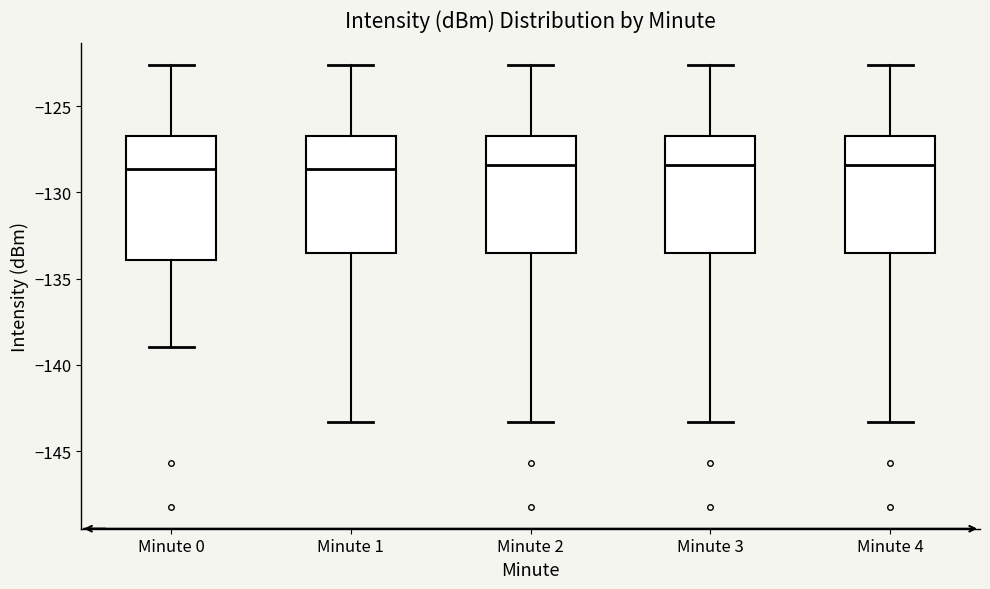

Reading left to right, read every box against the y-axis: the position of its median line, the range the box covers, and the ends of its whiskers. The values are not printed on the chart, so give them approximately, as read against the axis.

Minute 0: median -128.5, box -134.0 to -126.5, whiskers -139.0 to -122.5
Minute 1: median -128.5, box -133.5 to -126.5, whiskers -143.5 to -122.5
Minute 2: median -128.5, box -133.5 to -126.5, whiskers -143.5 to -122.5
Minute 3: median -128.5, box -133.5 to -126.5, whiskers -143.5 to -122.5
Minute 4: median -128.5, box -133.5 to -126.5, whiskers -143.5 to -122.5